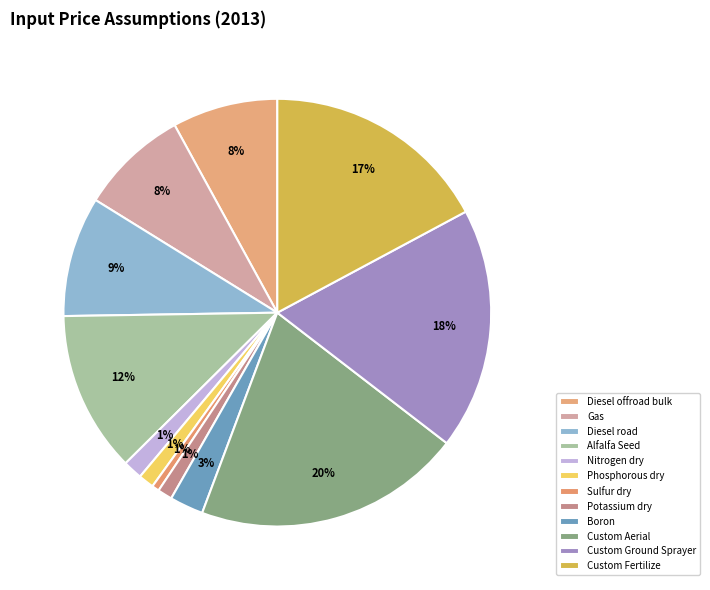

To the nearest percent, what is the combined percentage of Custom Fertilize and Phosphorous dry?

18%